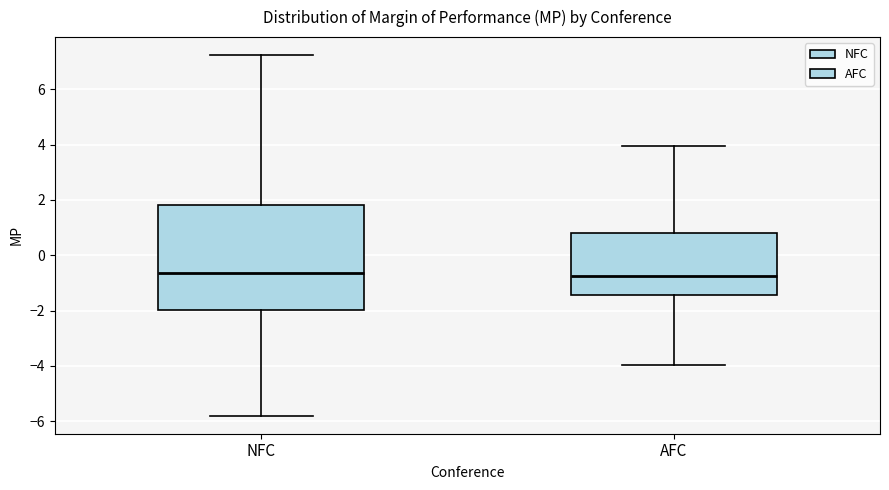

Comparing the boxes themselves (not the whiskers), which one is the tallest?

NFC